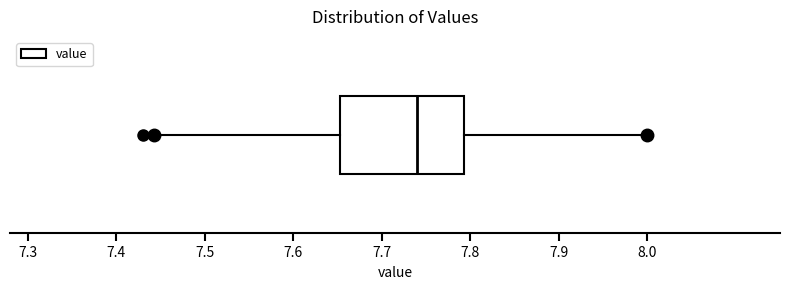

Where does the right whisker of the box end on the x-axis? The values are not printed on the chart, so give them approximately, as read against the axis.

8.00